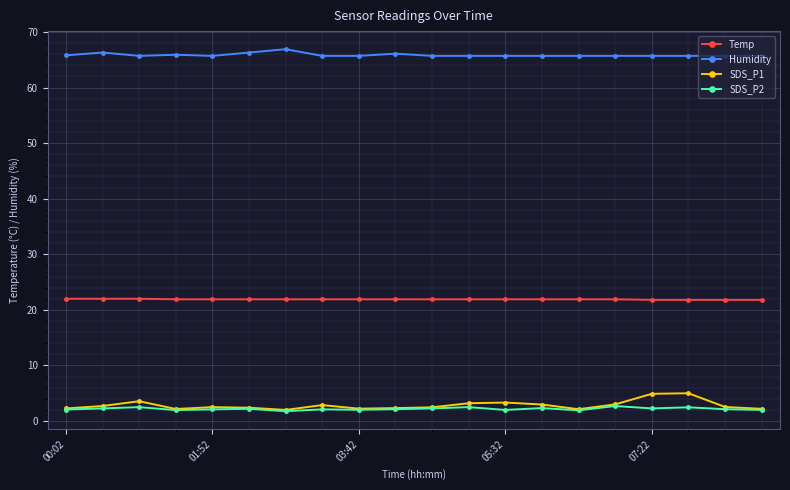

At how many categories does at least one series exceed 53?

20